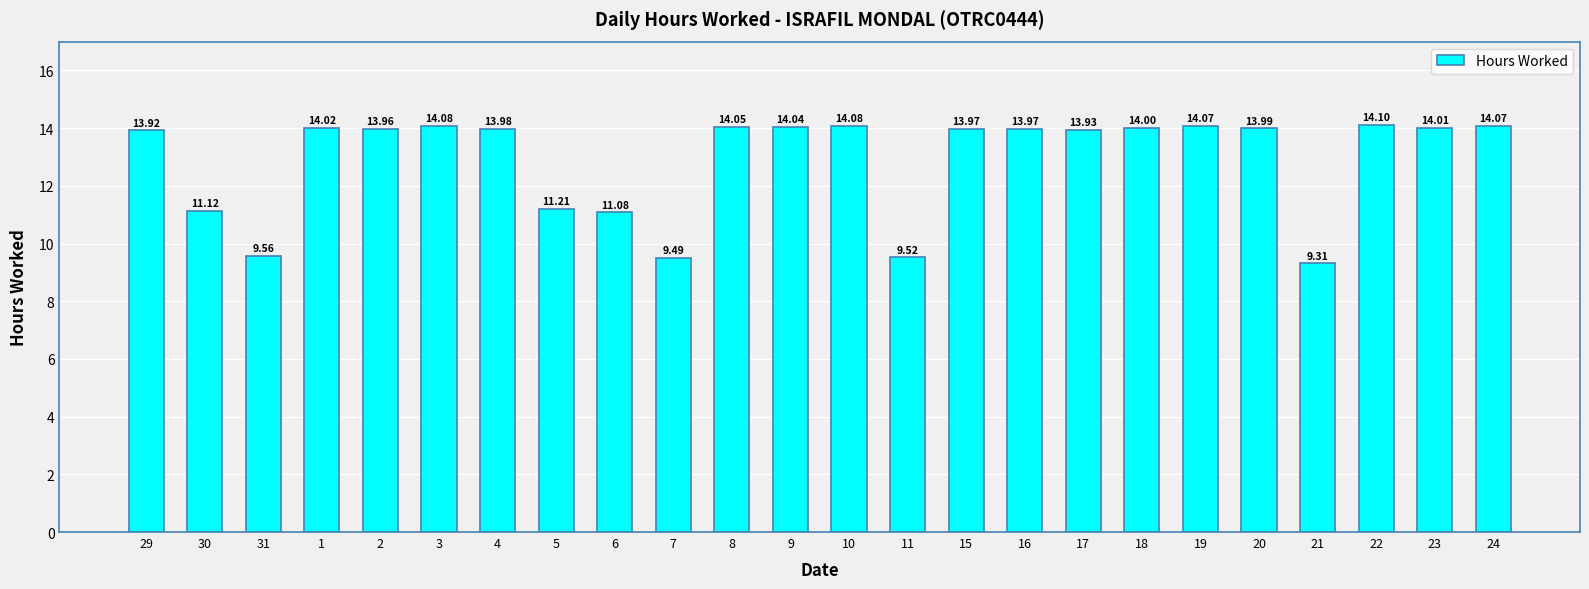

Approximately how many times larger is the value at 8 compared to 10?

1.0